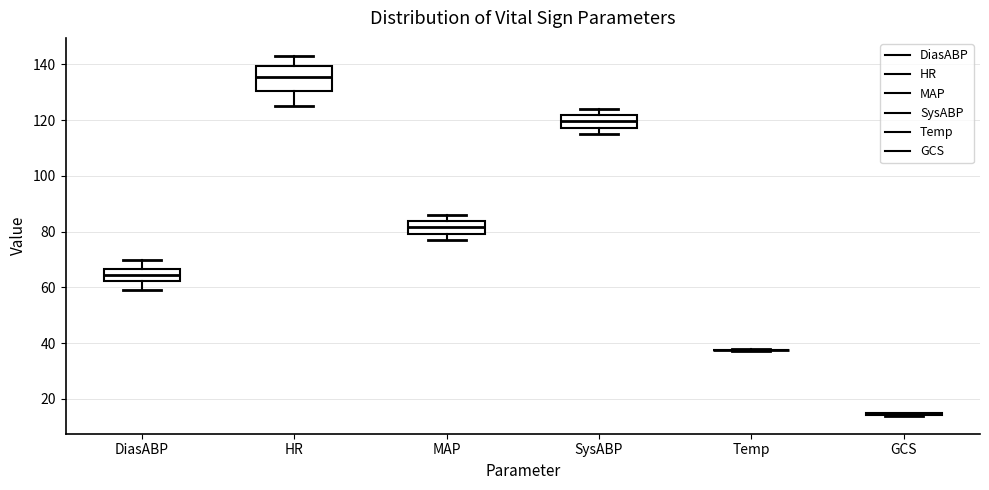

Which box is the tallest, from its lower edge to its upper edge?

HR